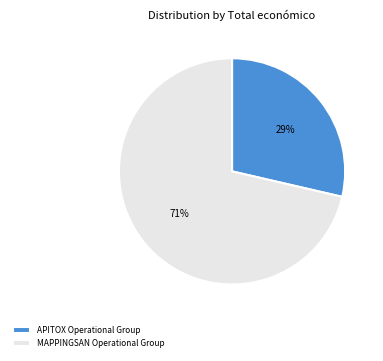

Which category accounts for the majority?

MAPPINGSAN Operational Group